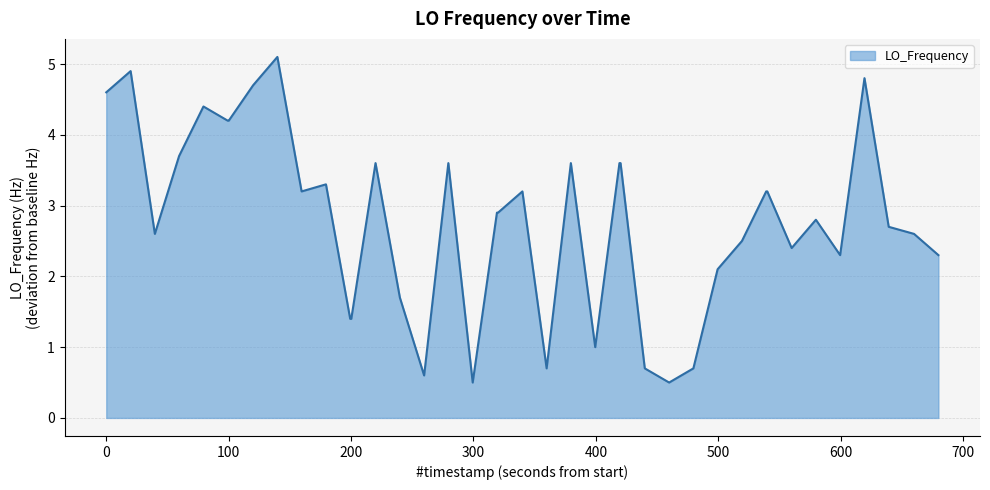

What is the difference between the maximum and minimum values?

4.6